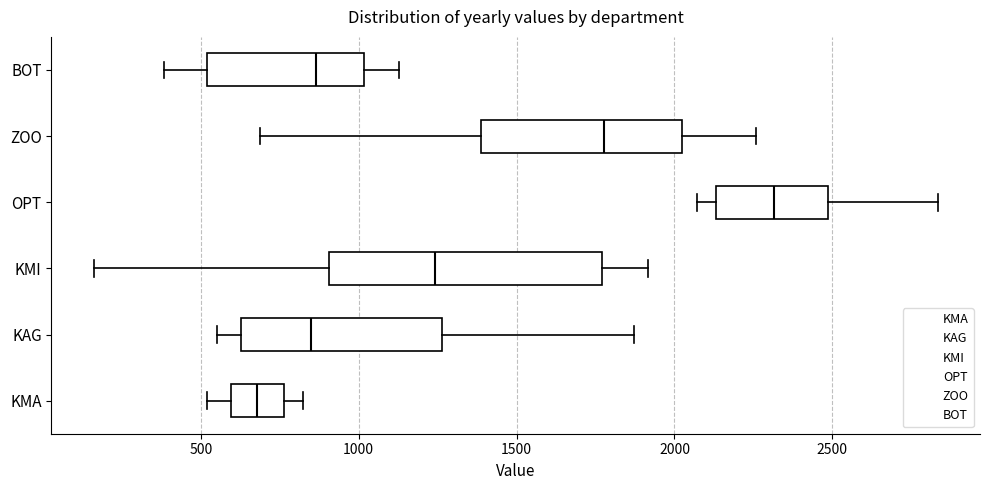

Which box is the widest, from its left edge to its right edge?

KMI